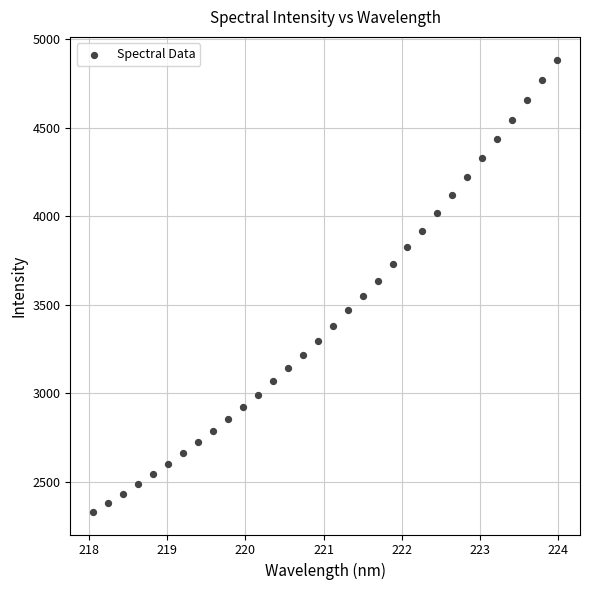

What is the range of X values (max minus min)?

5.9